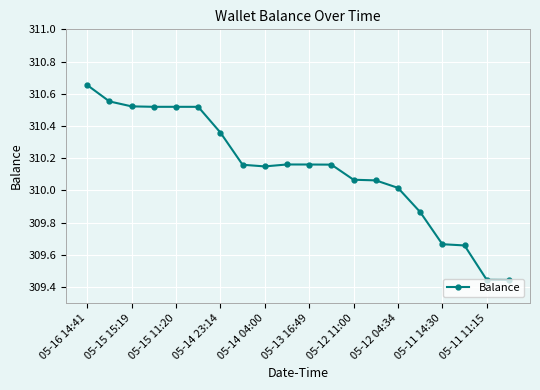

Does the chart display data point markers on the line(s)?

Yes